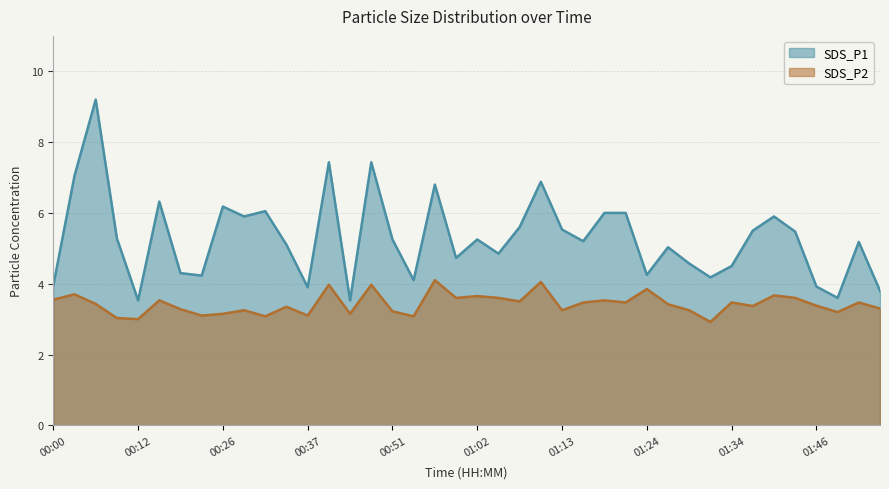

At which label is SDS_P2 closest to 3?

00:12